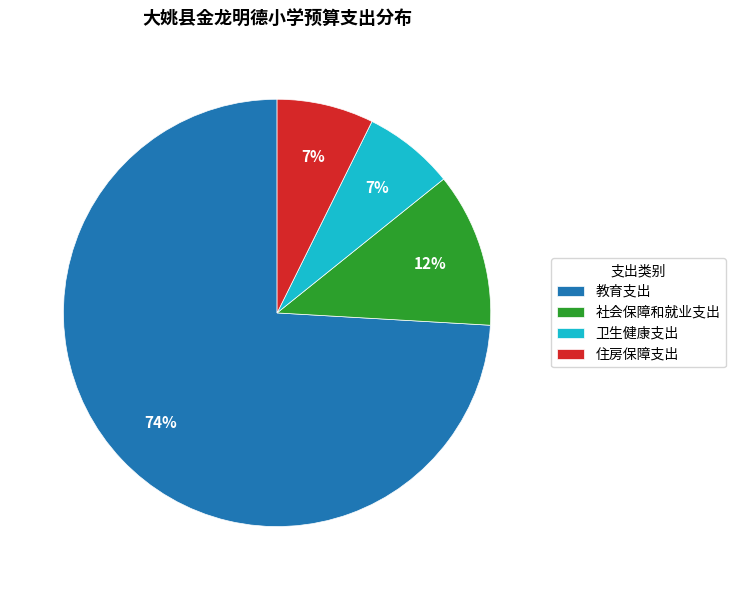

Count the number of slices in the pie.

4